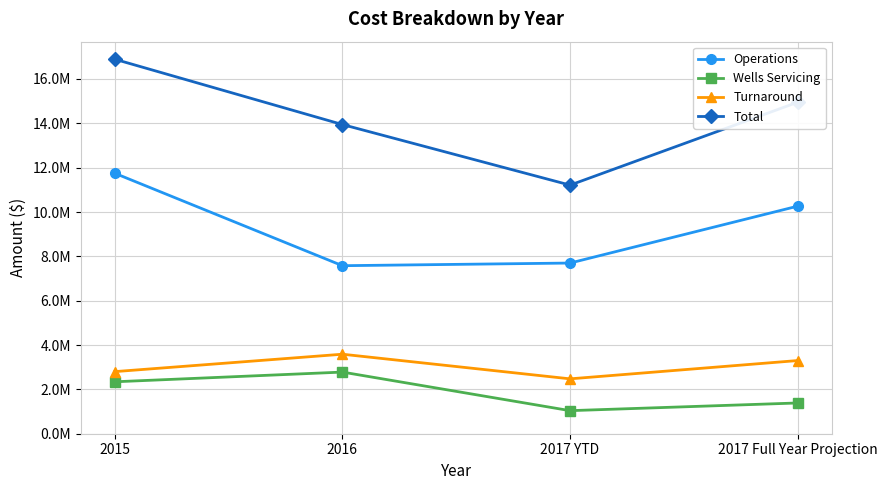

What is the difference between the highest and lowest values at 2017 YTD?

10173304